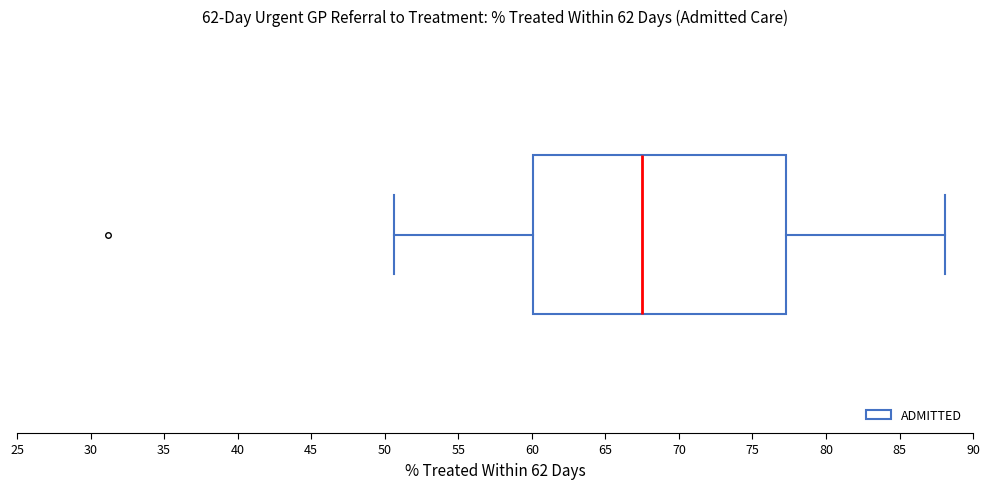

Where does the right whisker of the box end on the x-axis? The values are not printed on the chart, so give them approximately, as read against the axis.

88.0